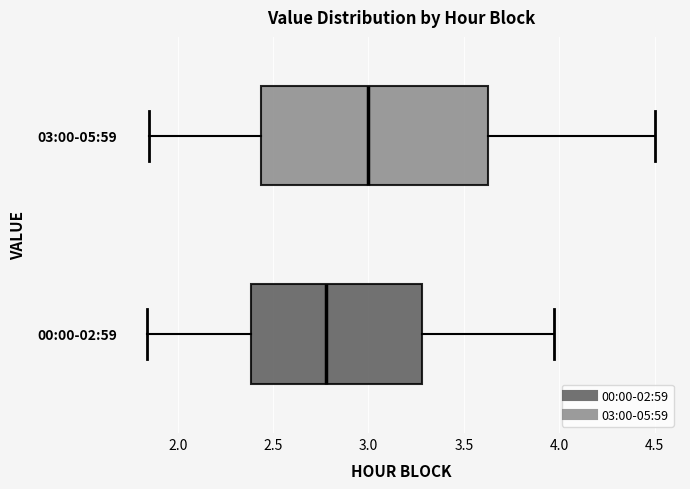

Reading bottom to top, transcribe this box plot: for each box, give where its median line is, the range the box spans, and where its two whiskers end, as read against the x-axis. The values are not printed on the chart, so give them approximately, as read against the axis.

00:00-02:59: median 2.80, box 2.40 to 3.30, whiskers 1.85 to 3.95
03:00-05:59: median 3.00, box 2.45 to 3.65, whiskers 1.85 to 4.50